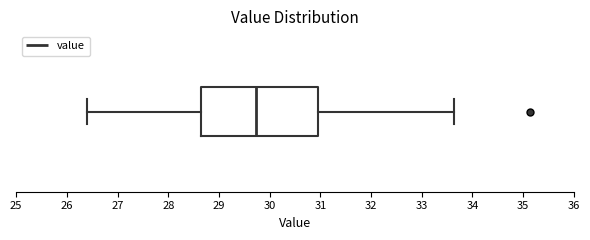

Where does the left whisker of the box end on the x-axis? The values are not printed on the chart, so give them approximately, as read against the axis.

26.4